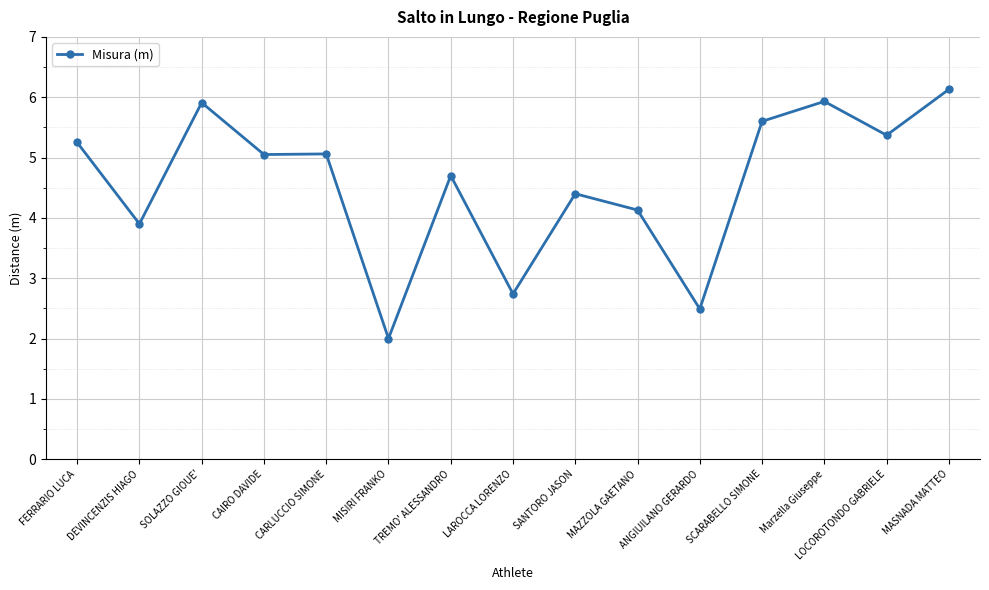

What position from the left is DEVINCENZIS HIAGO?

2